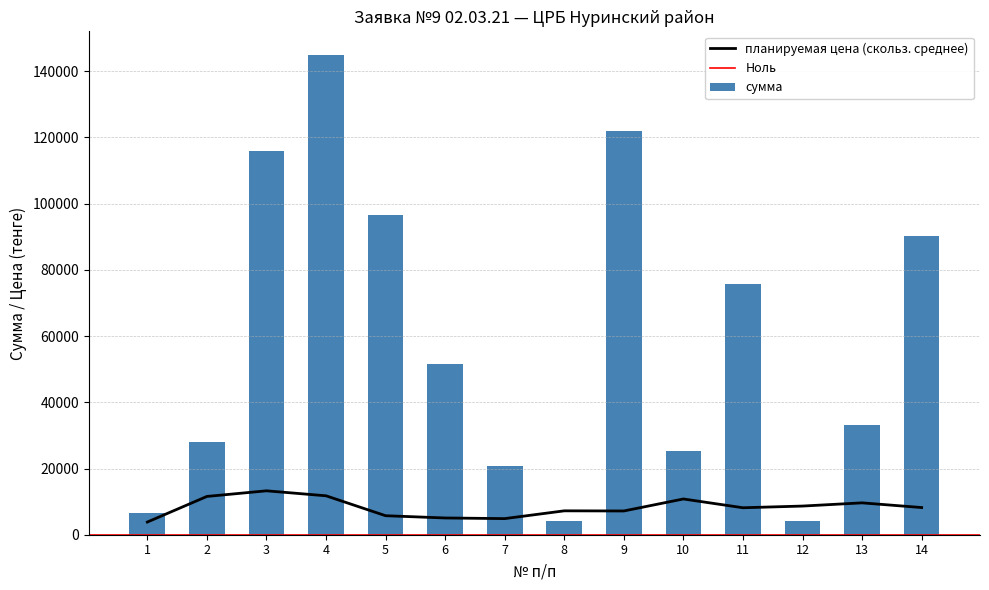

List the labels in order of value, smallest first.

8, 12, 1, 7, 10, 2, 13, 6, 11, 14, 5, 3, 9, 4